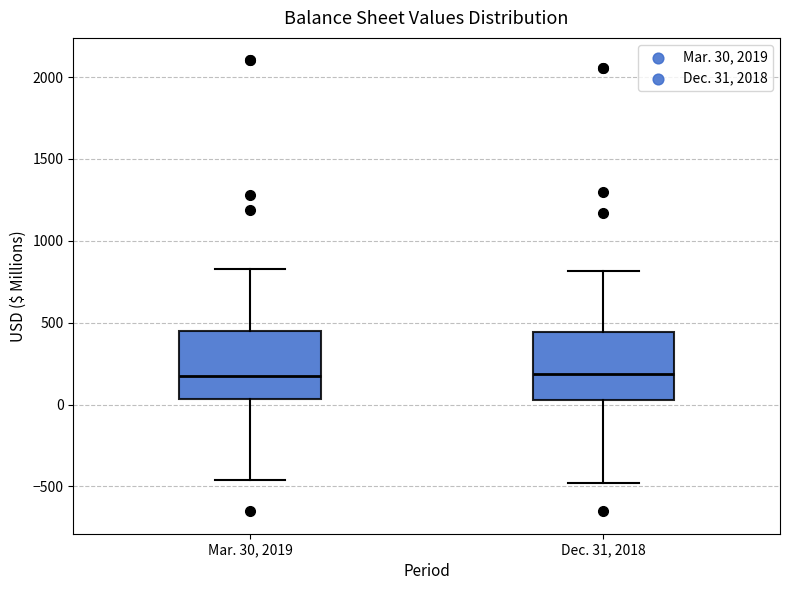

Where is the upper edge of the box for Dec. 31, 2018 on the y-axis? The values are not printed on the chart, so give them approximately, as read against the axis.

450